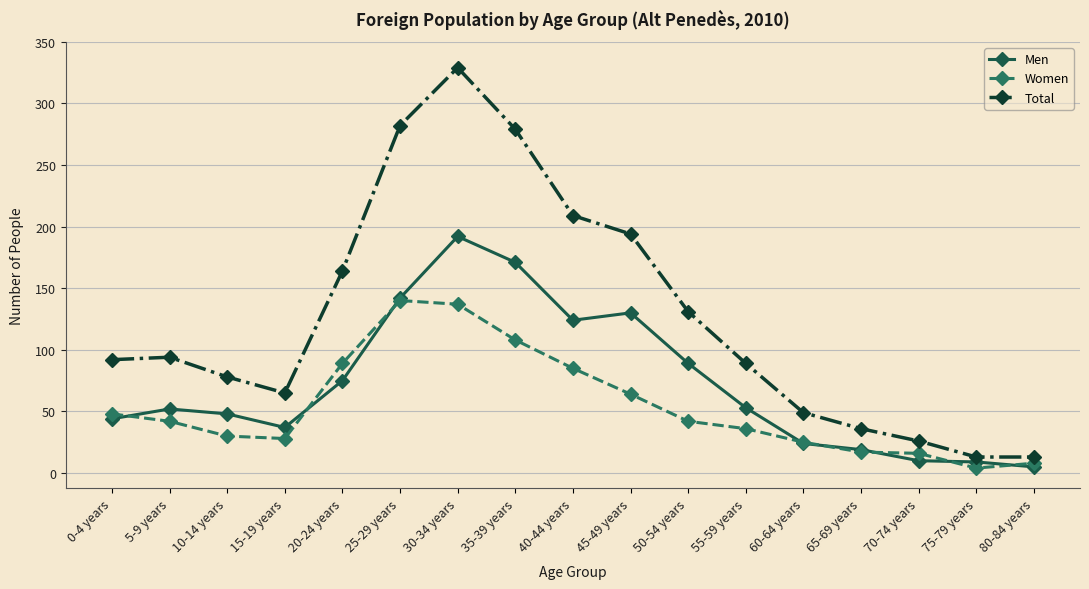

Where is Women nearest to the value 72?

45-49 years